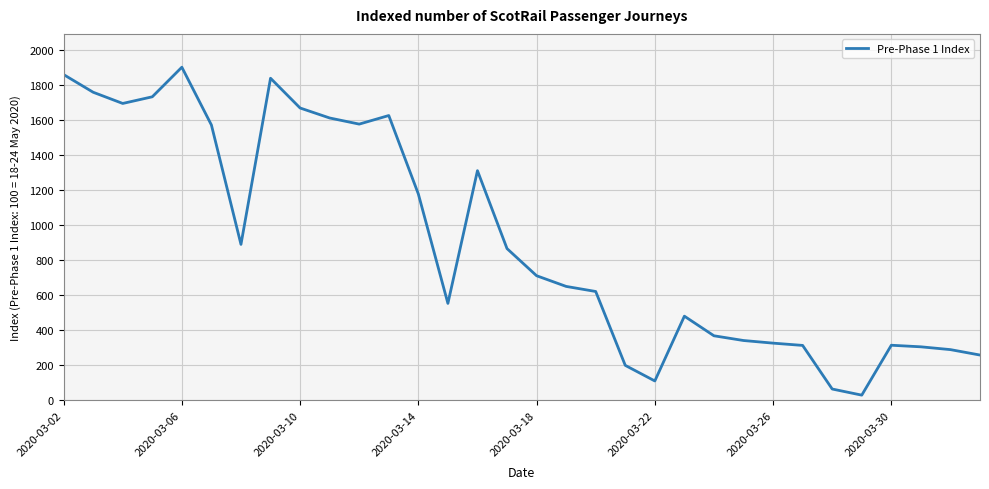

Count the number of categories in the chart.

32